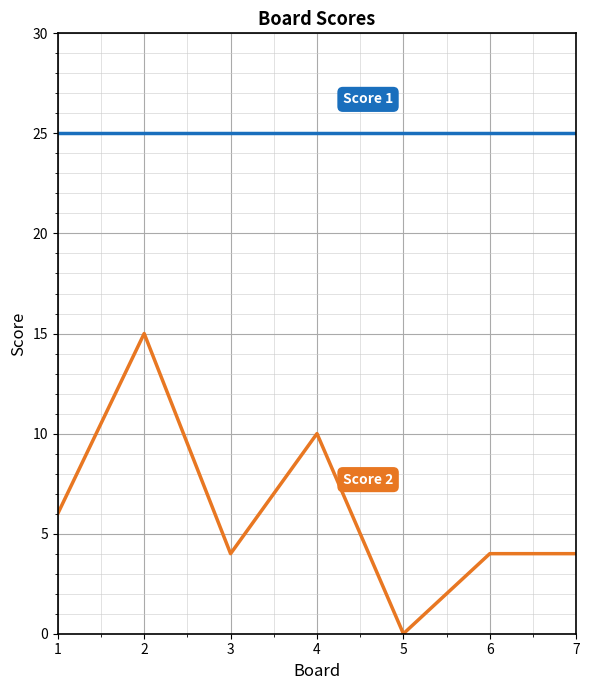

Which label corresponds to the smallest value in the chart?

5